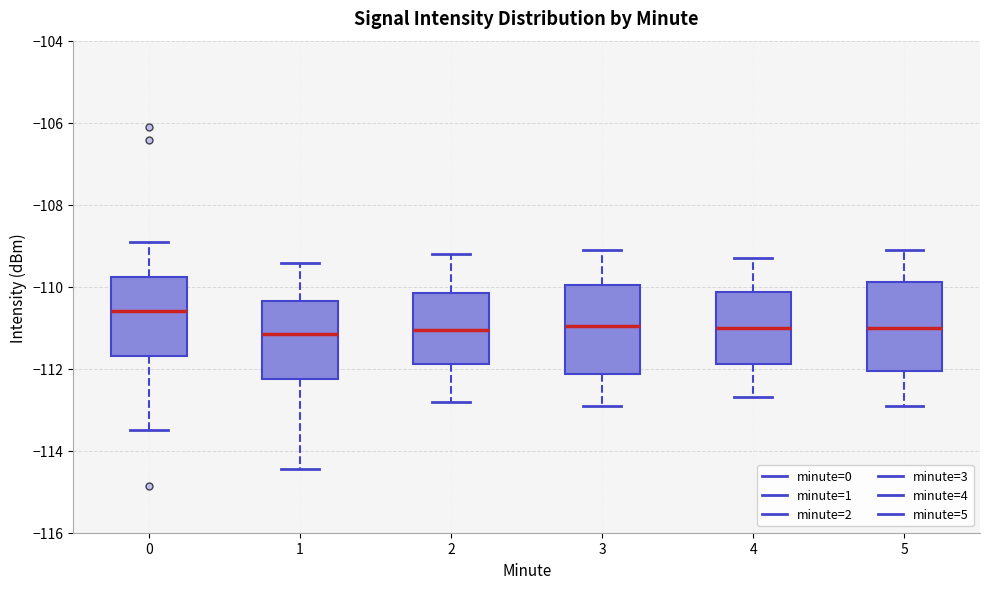

Reading left to right, transcribe this box plot: for each box, give where its median line is, the range the box spans, and where its two whiskers end, as read against the y-axis. The values are not printed on the chart, so give them approximately, as read against the axis.

0: median -110.6, box -111.6 to -109.8, whiskers -113.4 to -109.0
1: median -111.2, box -112.2 to -110.4, whiskers -114.4 to -109.4
2: median -111.0, box -111.8 to -110.2, whiskers -112.8 to -109.2
3: median -111.0, box -112.2 to -110.0, whiskers -112.8 to -109.0
4: median -111.0, box -111.8 to -110.2, whiskers -112.6 to -109.2
5: median -111.0, box -112.0 to -109.8, whiskers -112.8 to -109.0